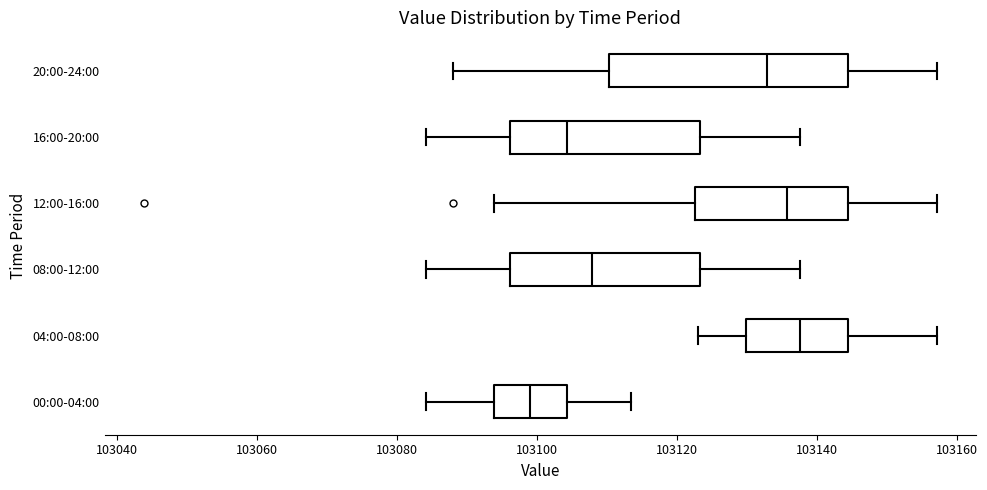

Comparing the boxes themselves (not the whiskers), which one is the widest?

20:00-24:00